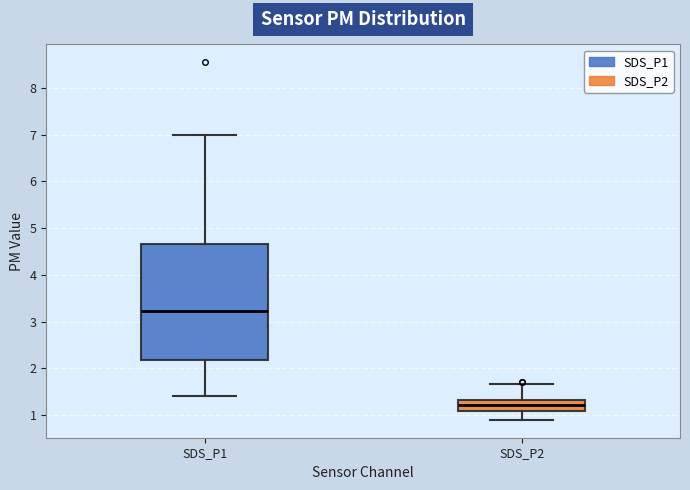

Which box has the lowest median line?

SDS_P2